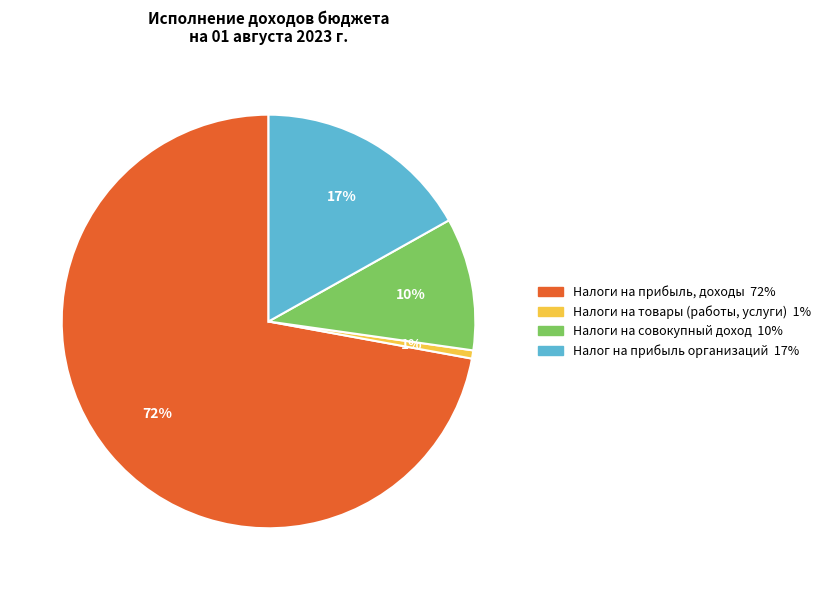

Is there a majority slice in this chart?

Yes